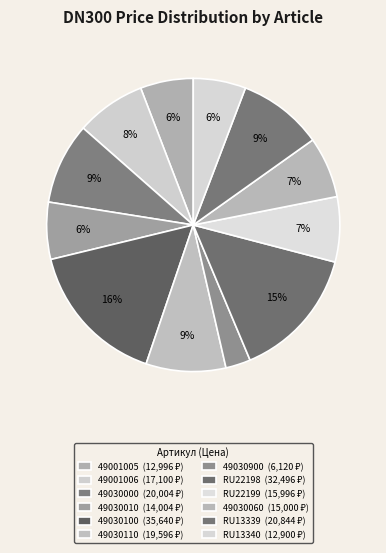

What percentage do RU22198 and 49001006 together represent?

22.3%